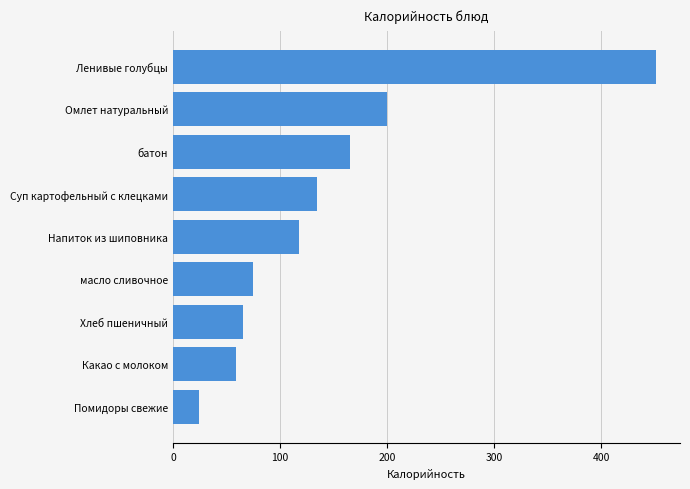

Rank the categories by value from lowest to highest.

Помидоры свежие, Какао с молоком, Хлеб пшеничный, масло сливочное, Напиток из шиповника, Суп картофельный с клецками, батон, Омлет натуральный, Ленивые голубцы